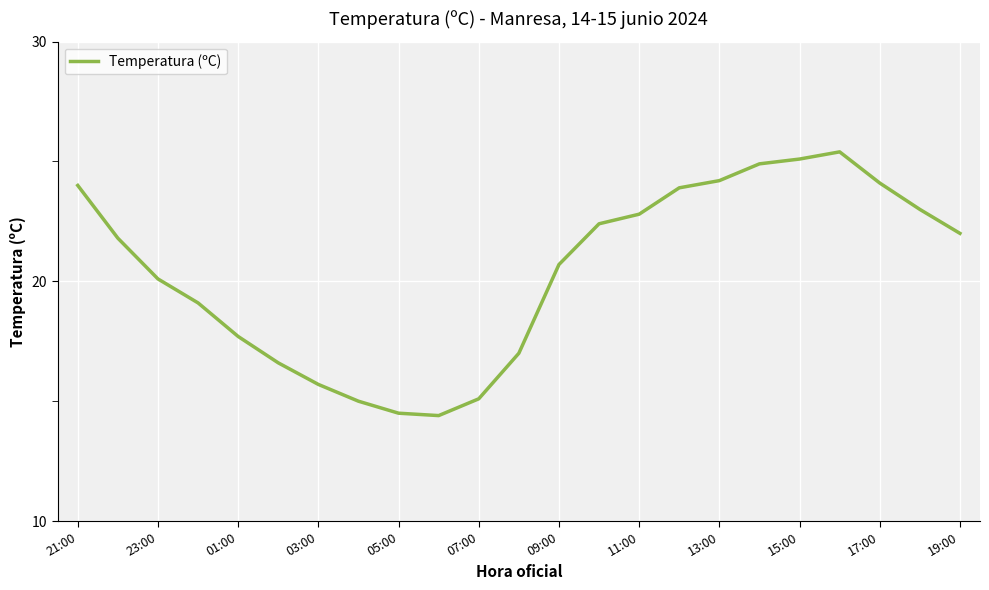

Reading left to right, extract all data points from this chart.

24.0	21.8	20.1	19.1	17.7	16.6	15.7	15.0	14.5	14.4	15.1	17.0	20.7	22.4	22.8	23.9	24.2	24.9	25.1	25.4	24.1	23.0	22.0